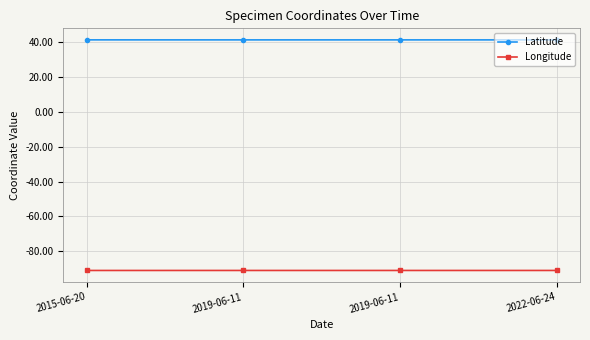

Rank the series by their average value, from lowest to highest.

Longitude, Latitude